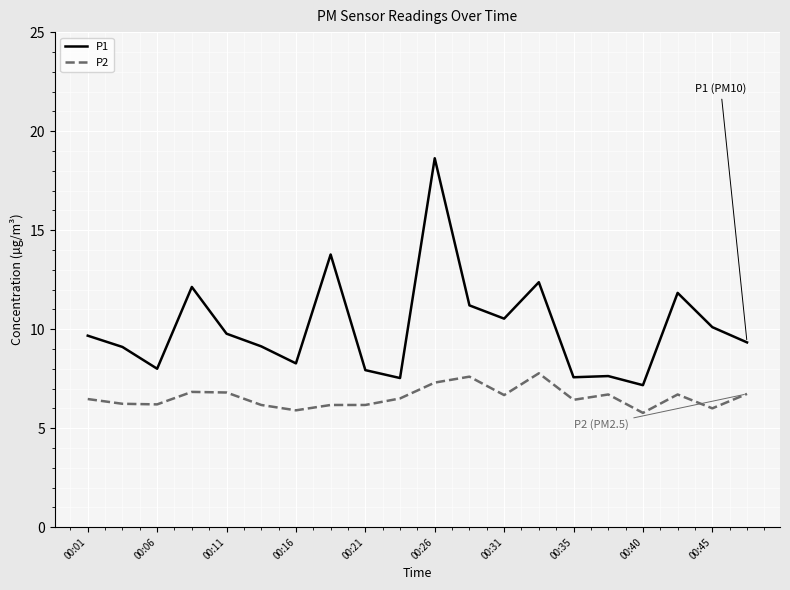

True or false: P2 and P1 intersect in this chart.

False